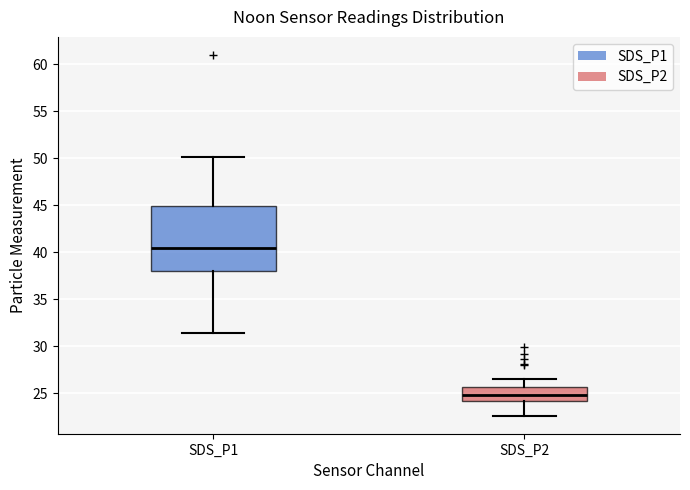

Where is the upper edge of the box for SDS_P1 on the y-axis? The values are not printed on the chart, so give them approximately, as read against the axis.

45.0